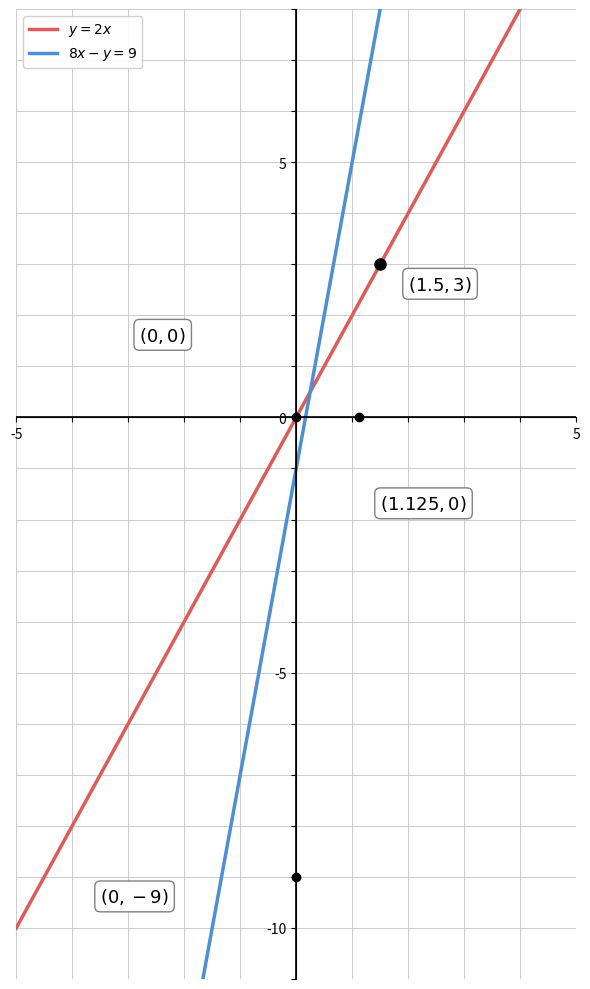

Which series has the largest total across all categories?

y = 2x